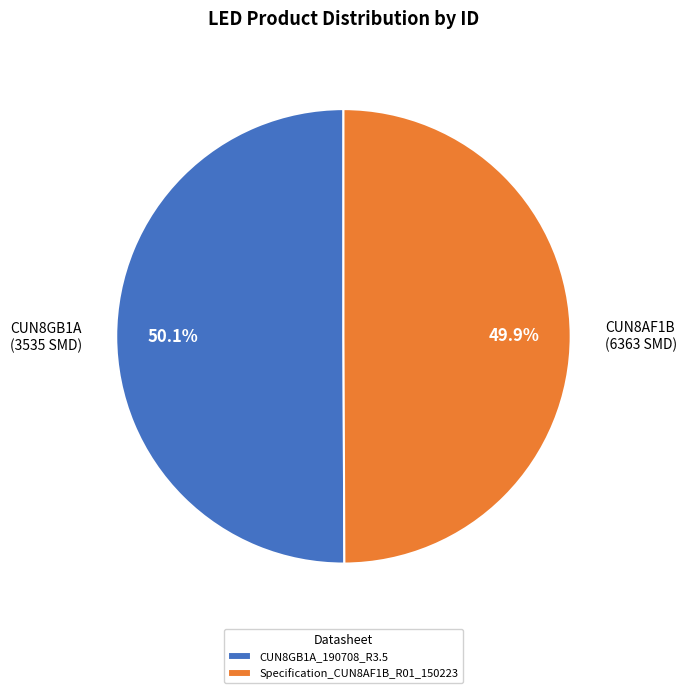

How many segments does this pie chart have?

2